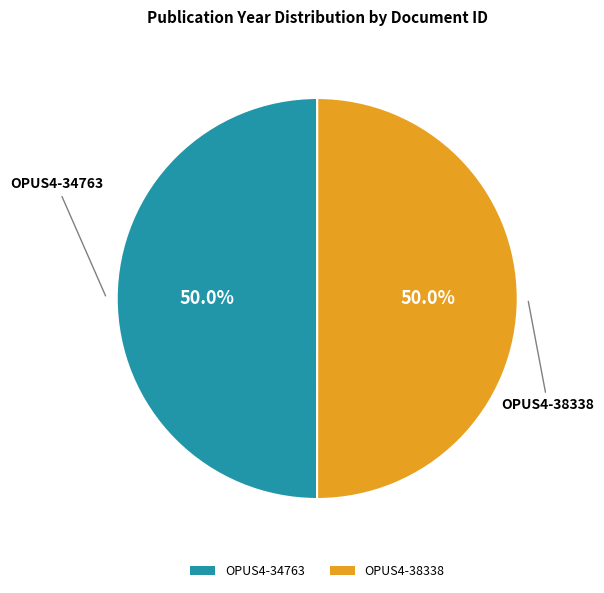

Approximately how many times larger is the value at OPUS4-34763 compared to OPUS4-38338?

1.0